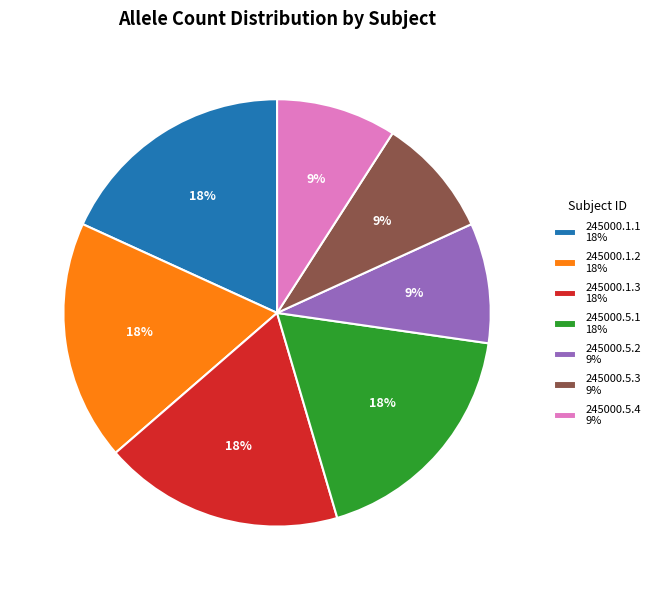

To the nearest percent, what is the difference between the largest and smallest slice percentages?

9%